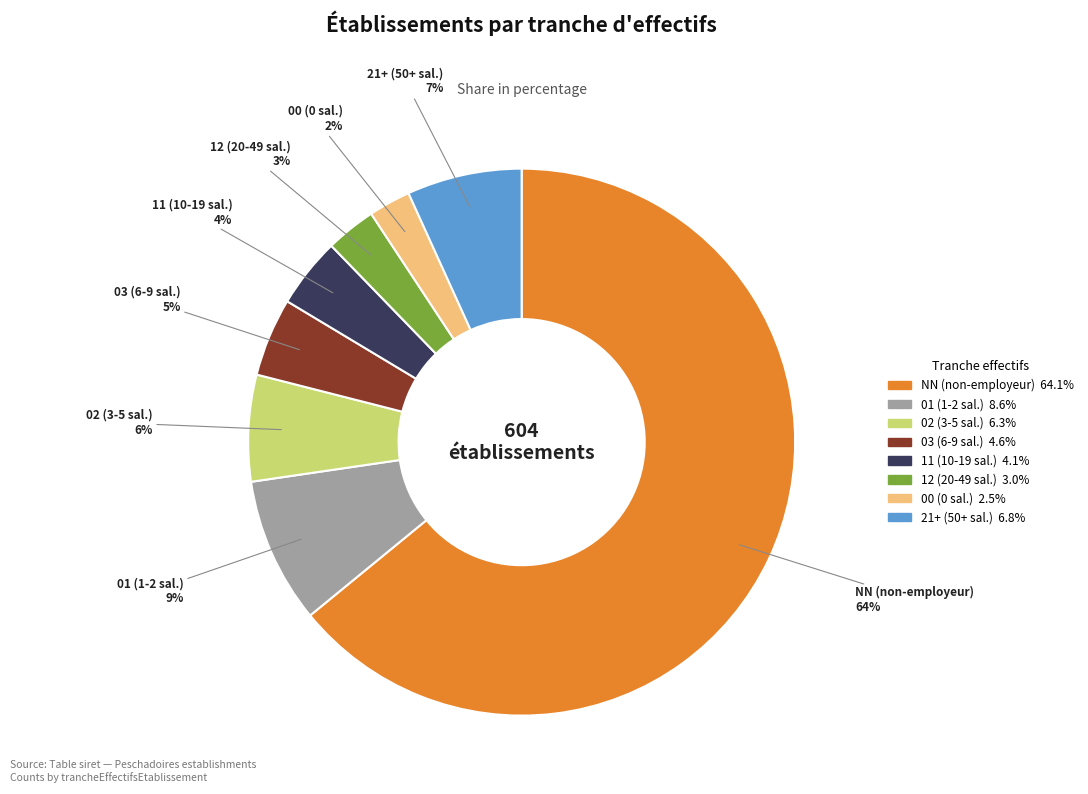

Is there a majority slice in this chart?

Yes